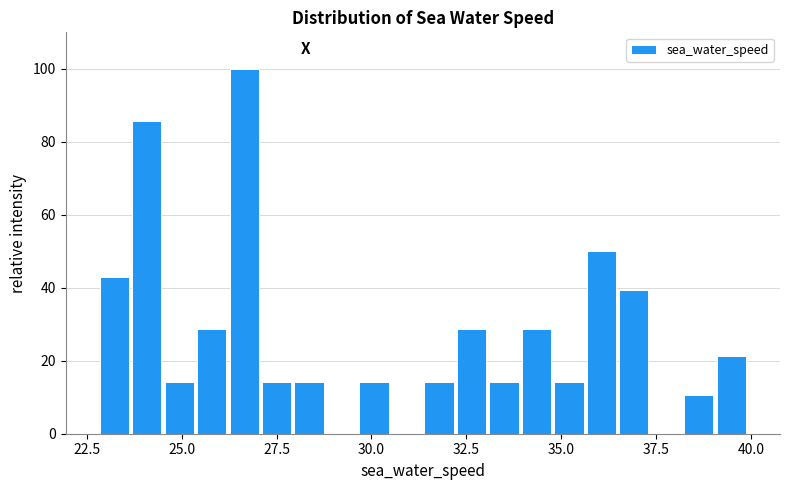

Around what value on the x-axis is the tallest bar? Give the approximate position of its centre, as read against the axis.

26.5